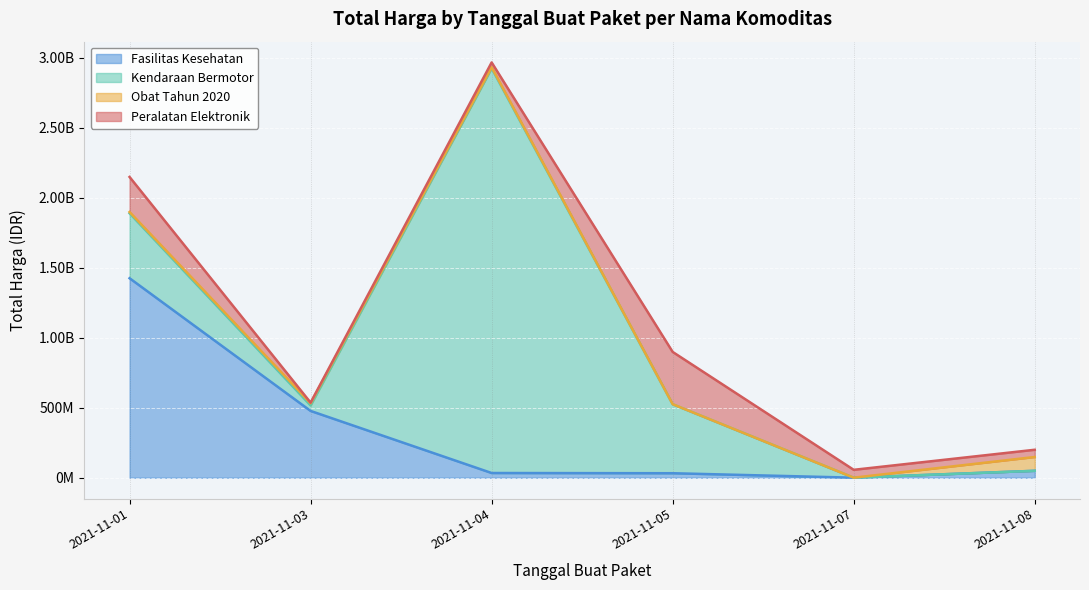

What is the sum of the Peralatan Elektronik values at 2021-11-04 and 2021-11-05?

407696000